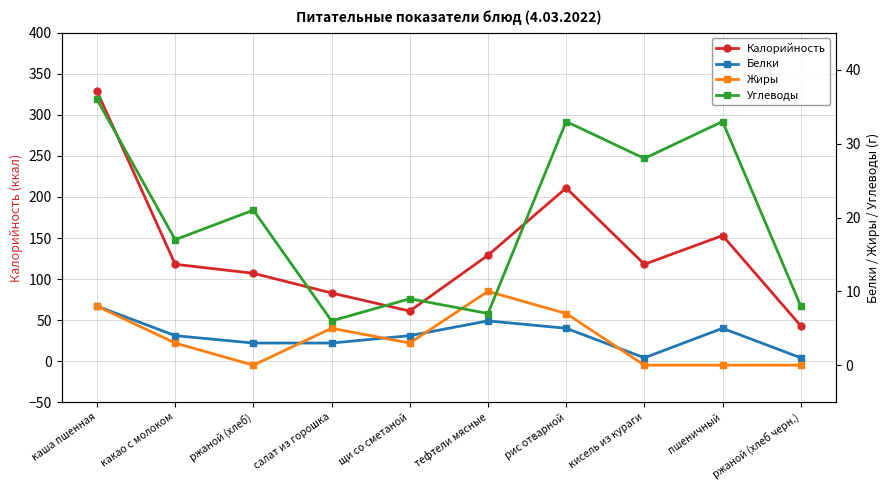

Reading left to right, extract all data points from this chart.

Калорийность: 329	118	107	83	61	129	211	118	153	43
Белки: 8	4	3	3	4	6	5	1	5	1
Жиры: 8	3	0	5	3	10	7	0	0	0
Углеводы: 36	17	21	6	9	7	33	28	33	8